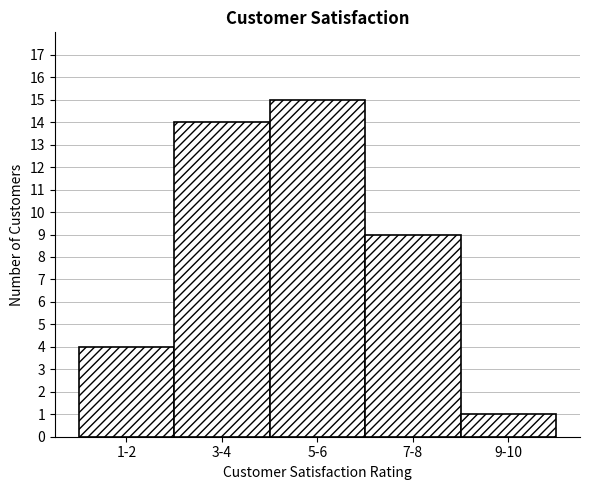

Reading left to right, what are all the values shown in this chart?

4	14	15	9	1